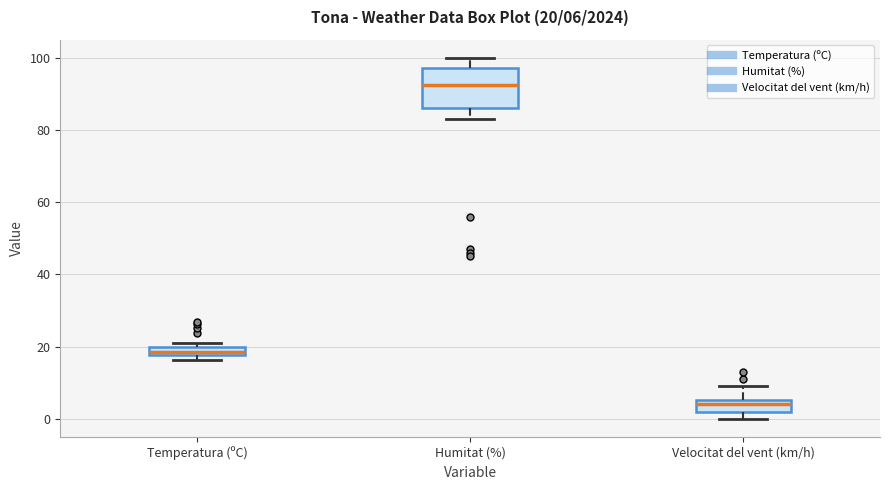

Which box is the tallest, from its lower edge to its upper edge?

Humitat (%)